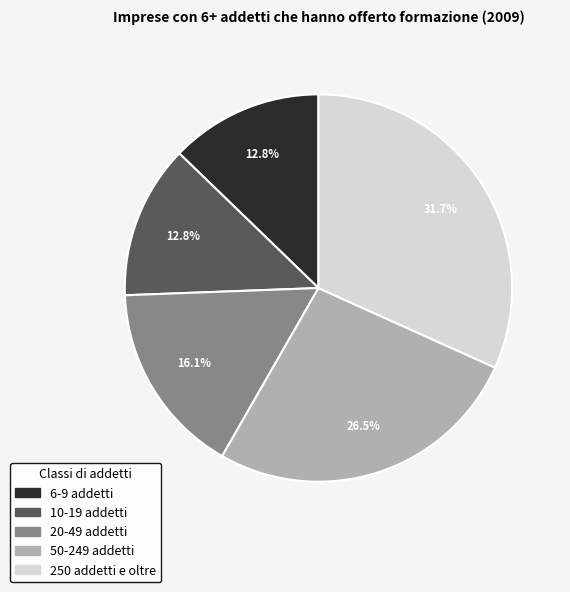

Is there a majority slice in this chart?

No